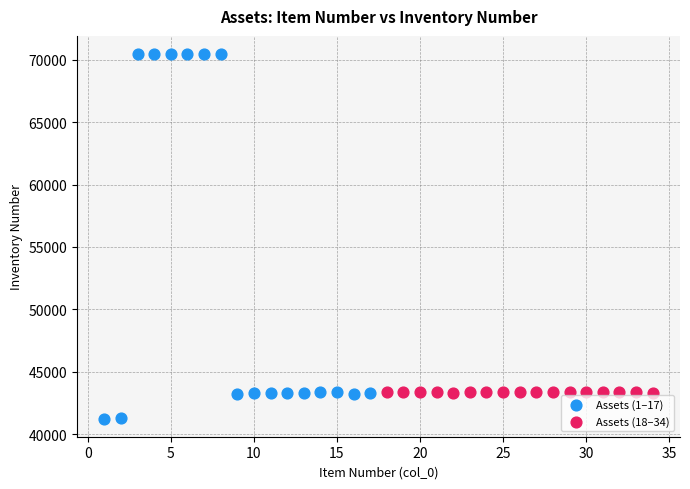

Which series contains the lowest Y value?

Assets (1–17)